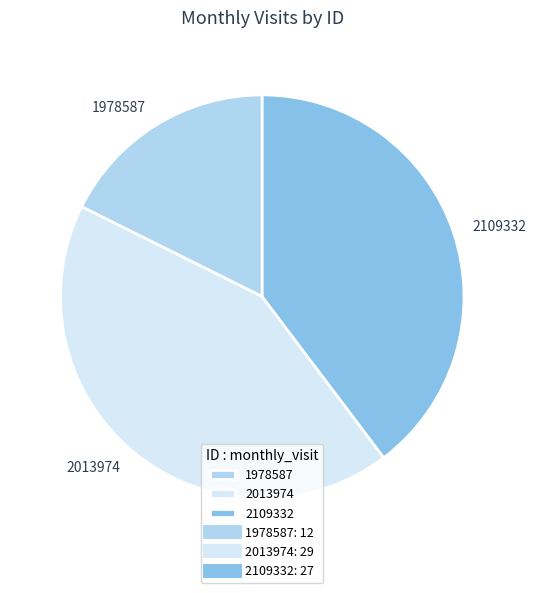

Is the sum of 2109332 and 1978587 greater than half?

Yes